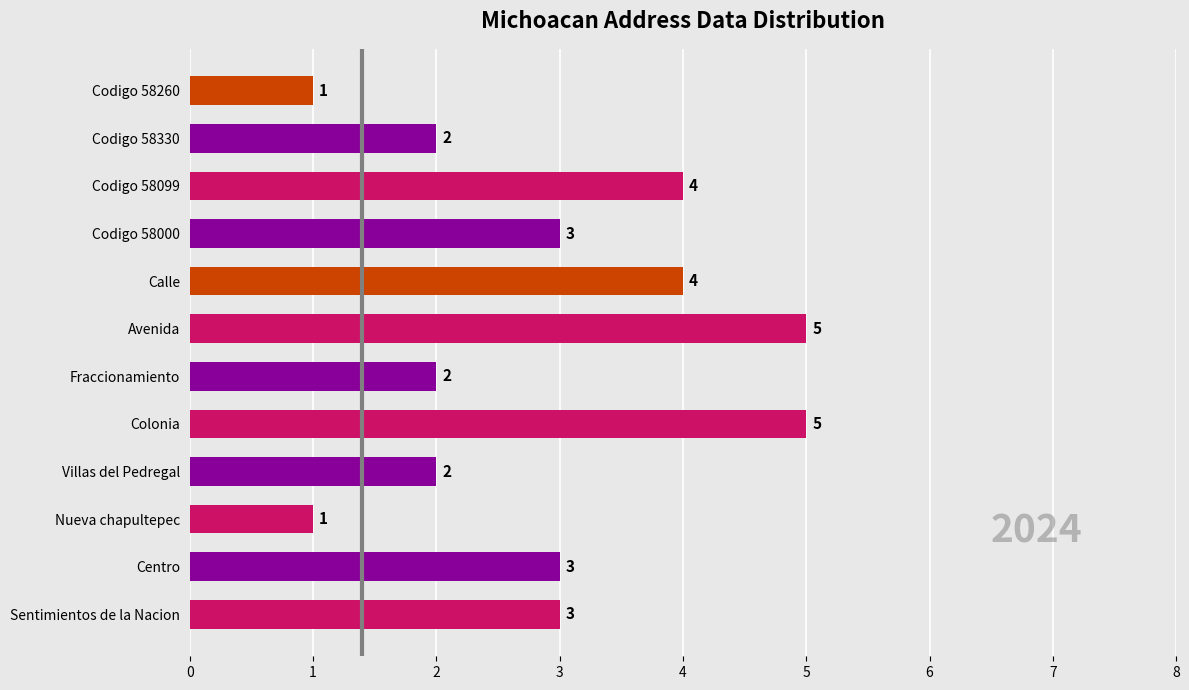

Count the values in the range 2 to 4.

8